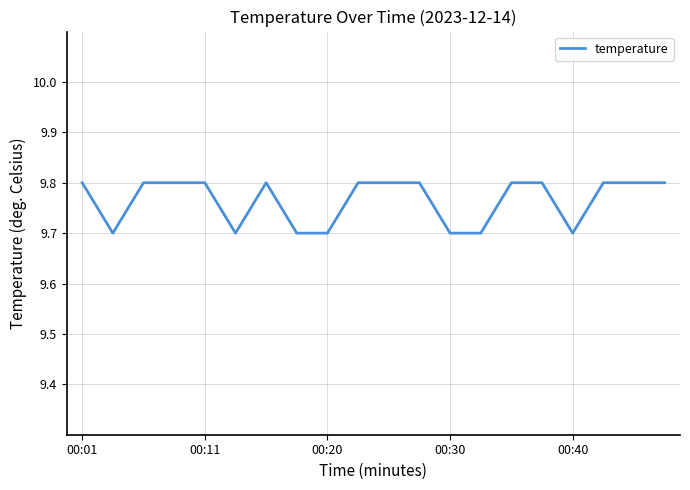

How many values are between 9 and 10?

20